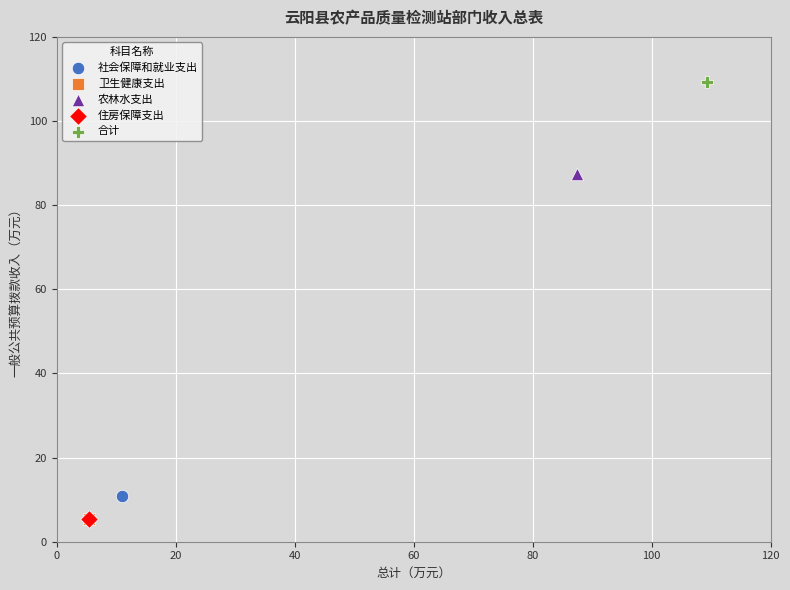

What are all the series names shown in the legend?

社会保障和就业支出, 卫生健康支出, 农林水支出, 住房保障支出, 合计